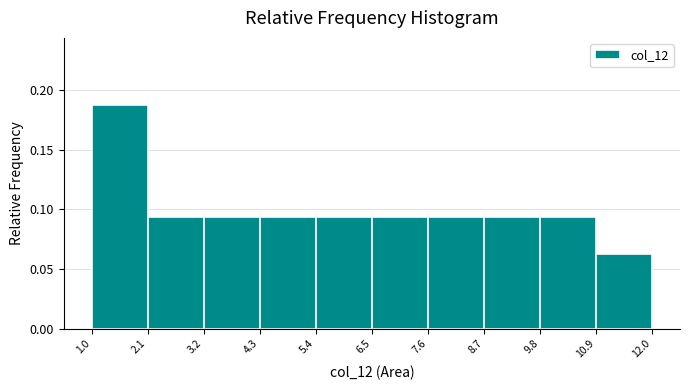

What is the height of the bar covering 4.3 to 5.4 on the x-axis? The values are not printed on the chart, so give them approximately, as read against the axis.

0.095